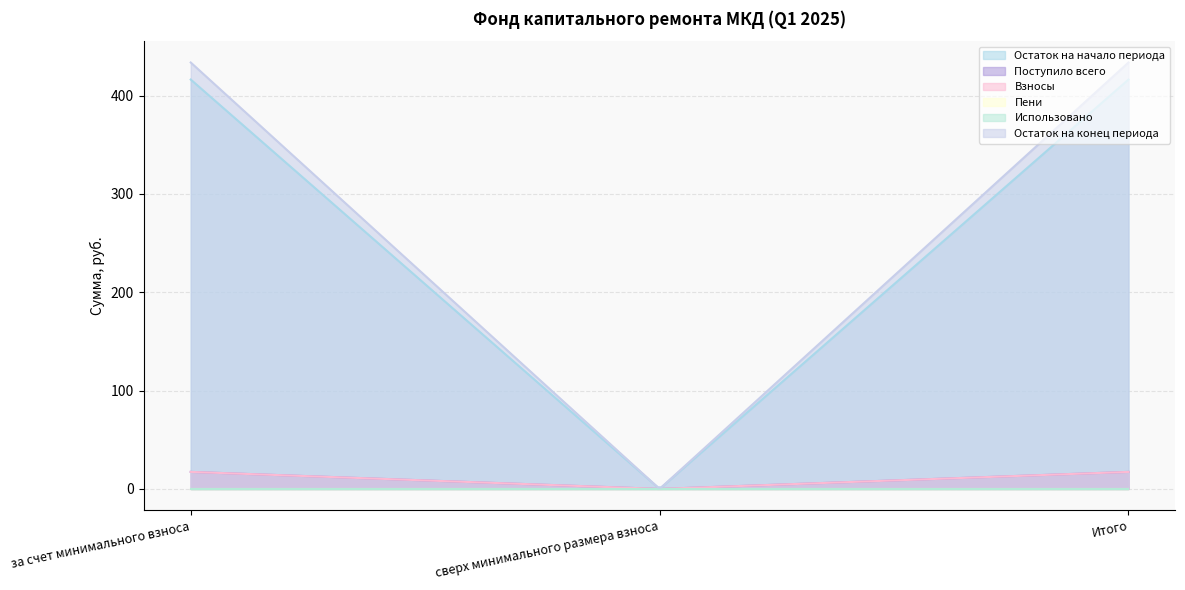

How many lines are shown in the chart?

6